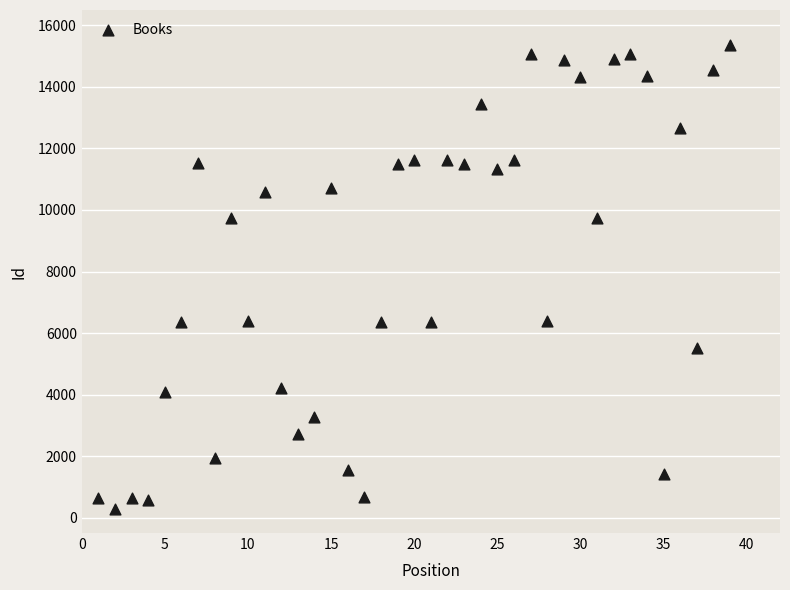

What is the range of Y values (max minus min)?

15084